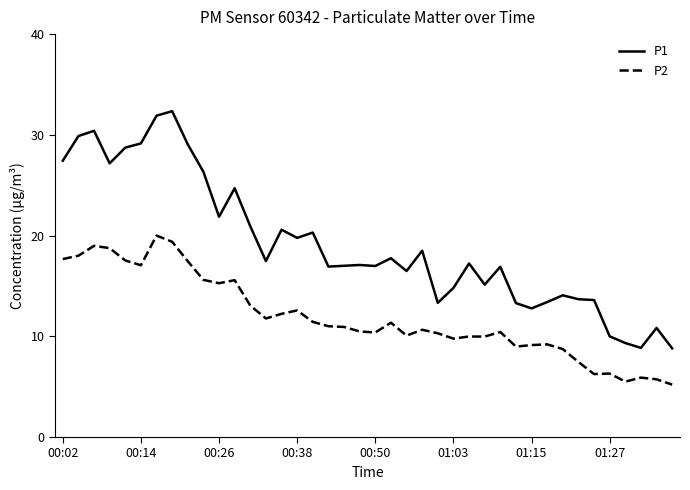

True or false: P2 and P1 intersect in this chart.

False